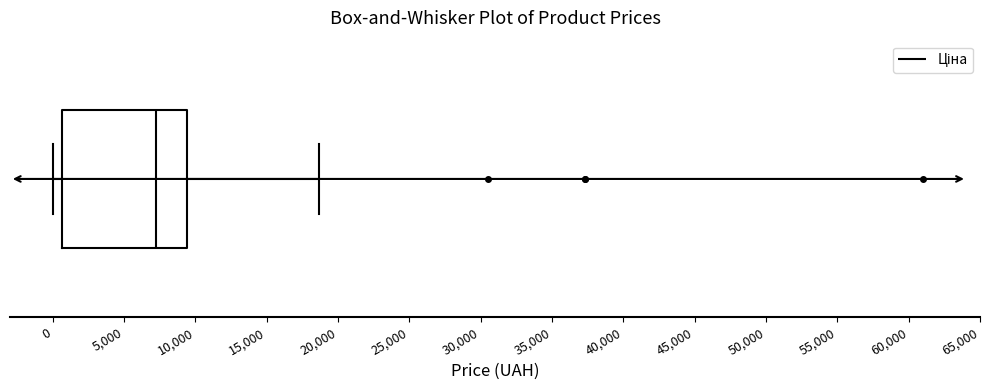

Where is the left edge of the box on the x-axis? The values are not printed on the chart, so give them approximately, as read against the axis.

500